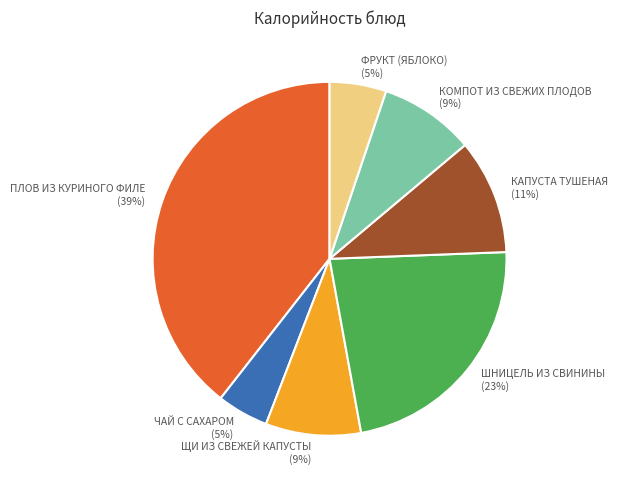

Between ЩИ ИЗ СВЕЖЕЙ КАПУСТЫ and ЧАЙ С САХАРОМ, which is larger?

ЩИ ИЗ СВЕЖЕЙ КАПУСТЫ